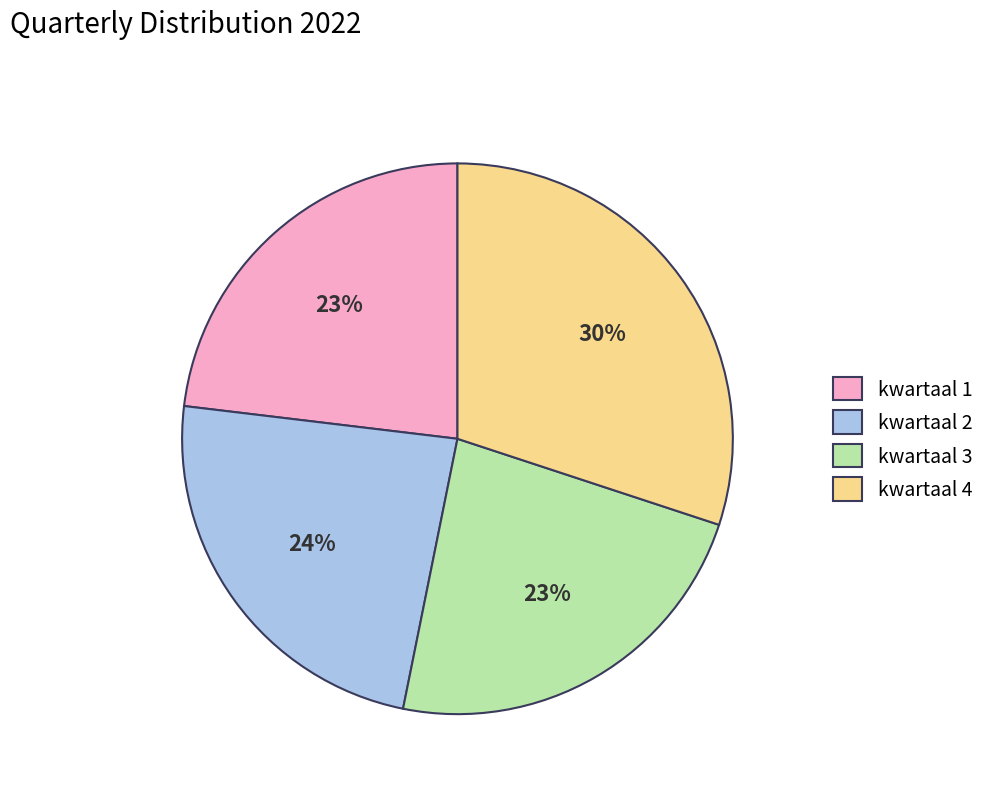

What is the ratio of the value at kwartaal 1 to the value at kwartaal 3?

1.0